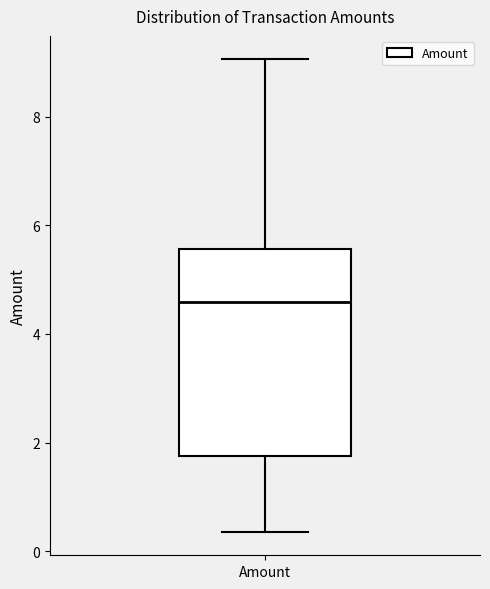

Read this box plot against the y-axis: the position of the median line, the range covered by the box, and the ends of both whiskers. The values are not printed on the chart, so give them approximately, as read against the axis.

median 4.6, box 1.8 to 5.6, whiskers 0.4 to 9.0